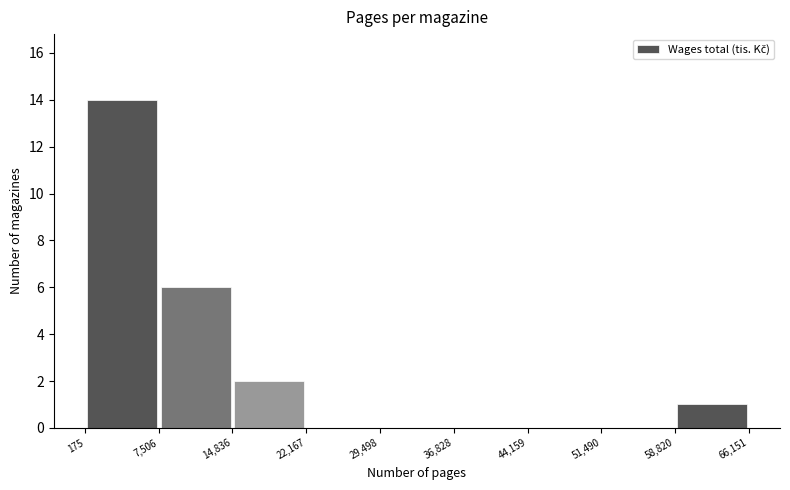

Over which range of the x-axis is the bar tallest?

175 to 7,506